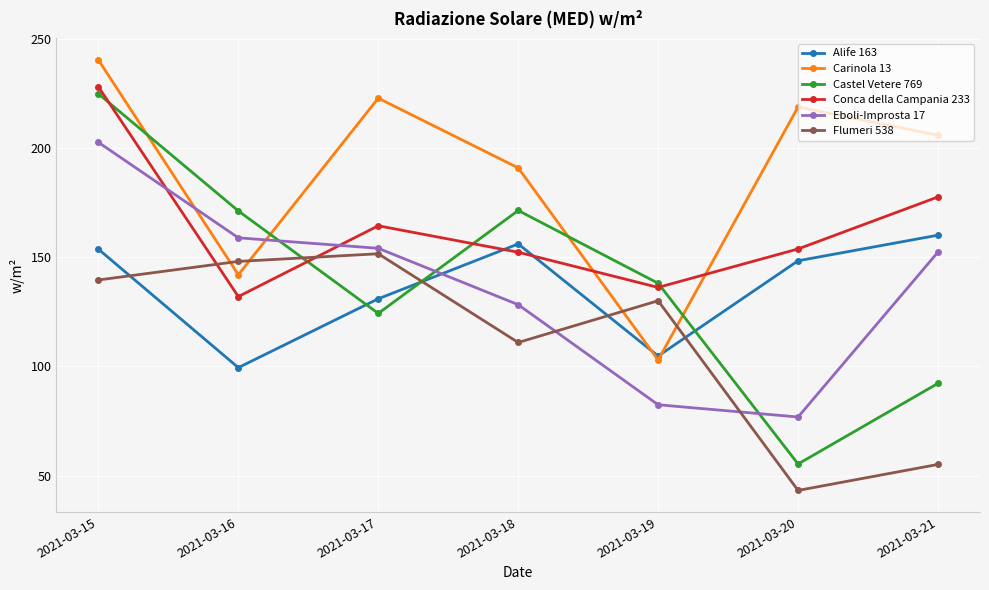

What is the value of the Flumeri 538 point at the 2nd from the left?

148.0